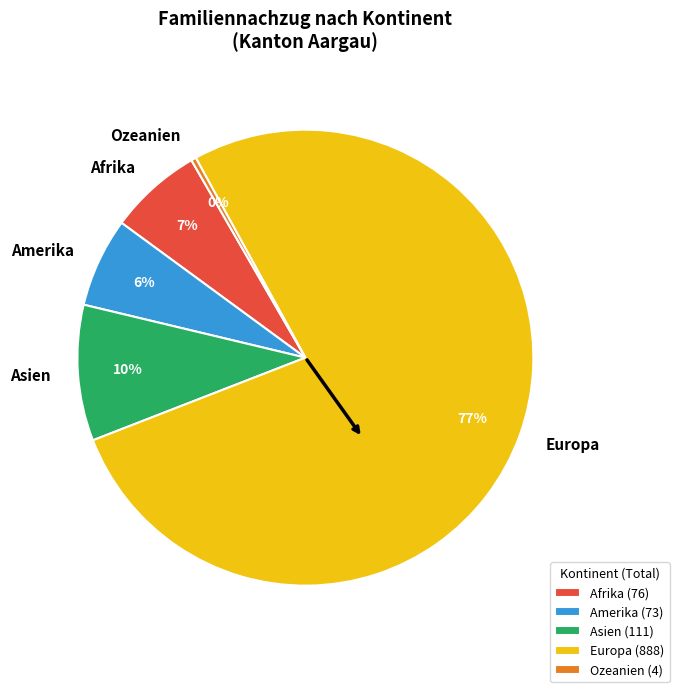

To the nearest percent, what is the difference between the largest and smallest slice percentages?

77%